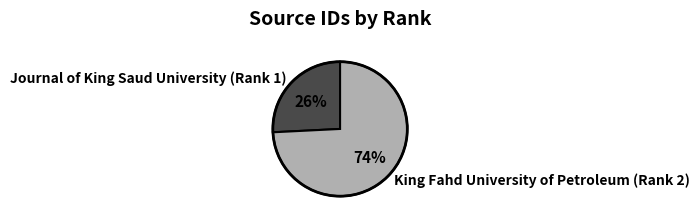

How many segments does this pie chart have?

2